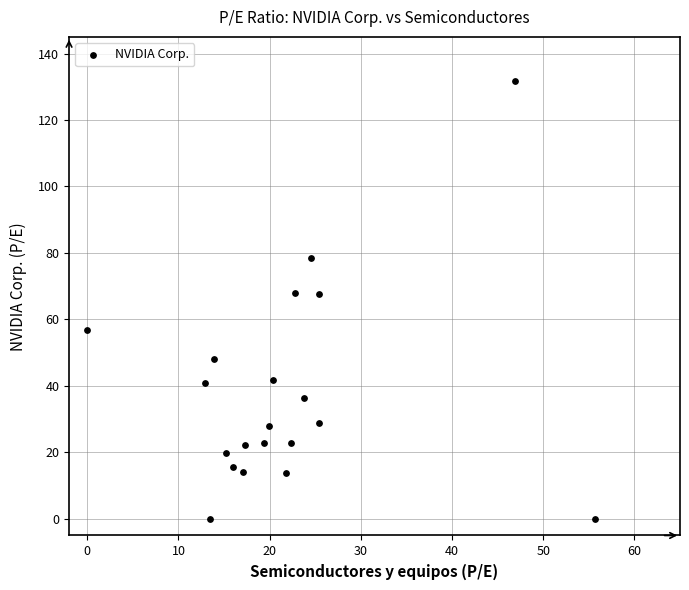

What is the range of X values (max minus min)?

55.6